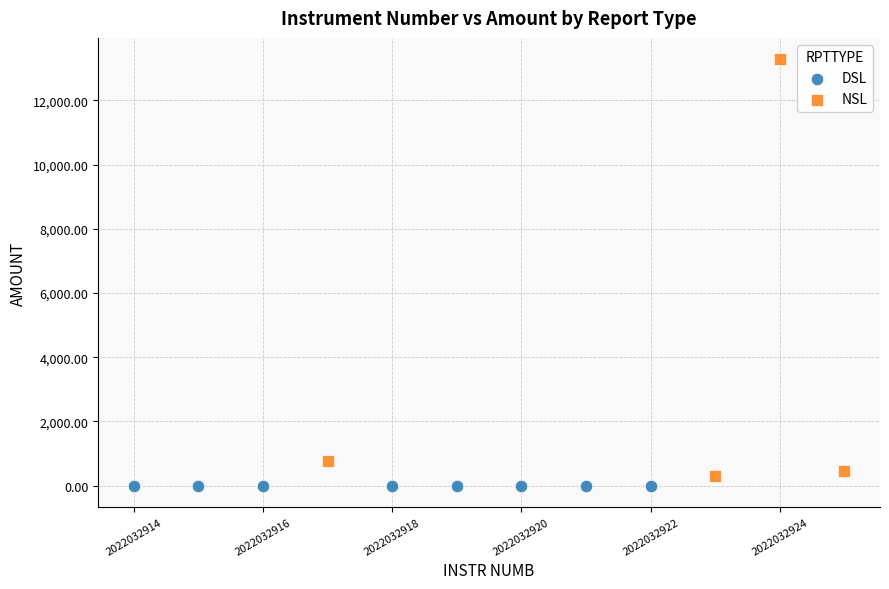

Which series contains the highest Y value?

NSL